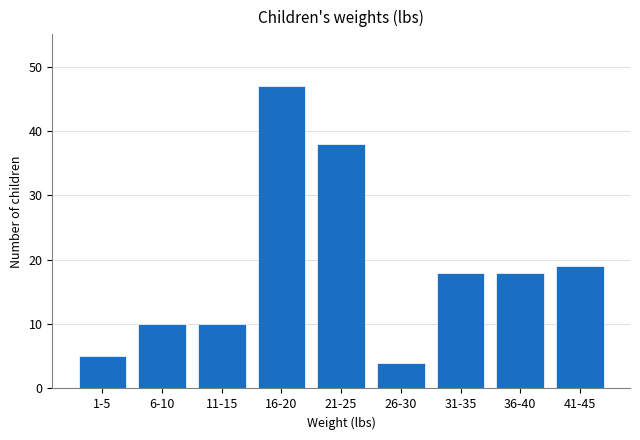

Reading right to left, transcribe all the data shown in this chart.

41-45=19	36-40=18	31-35=18	26-30=4	21-25=38	16-20=47	11-15=10	6-10=10	1-5=5